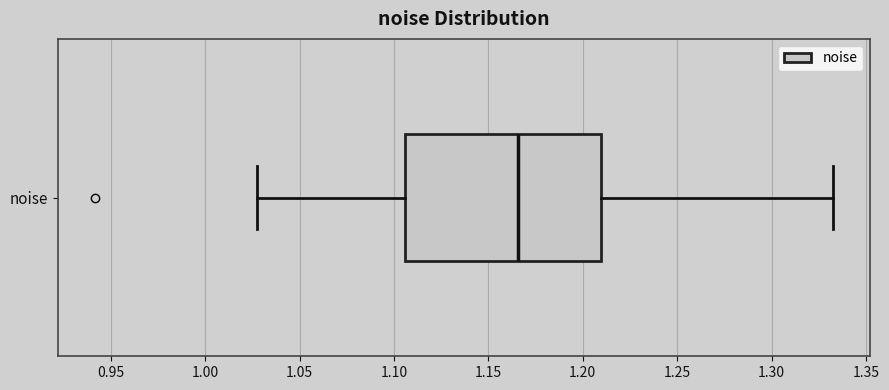

Transcribe this box plot: give where the median line is, the range the box spans, and where the two whiskers end, as read against the x-axis. The values are not printed on the chart, so give them approximately, as read against the axis.

median 1.165, box 1.105 to 1.210, whiskers 1.025 to 1.335